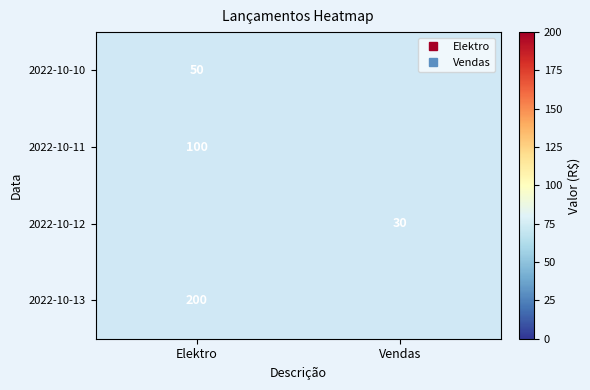

Is it true that 2022-10-13 equals 99.8 at Elektro?

False